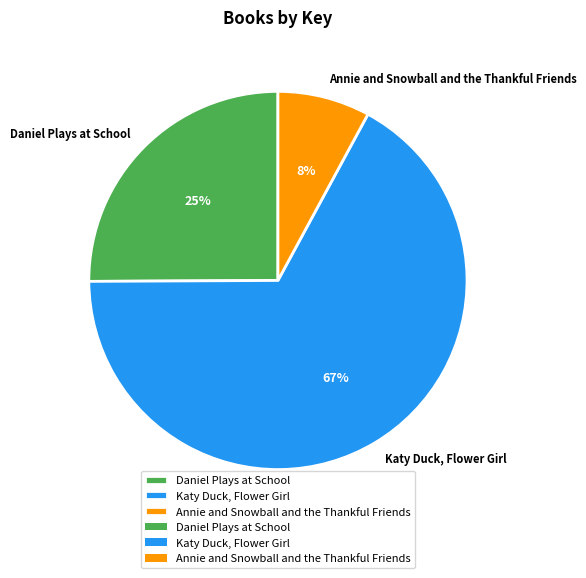

How many segments does this pie chart have?

3